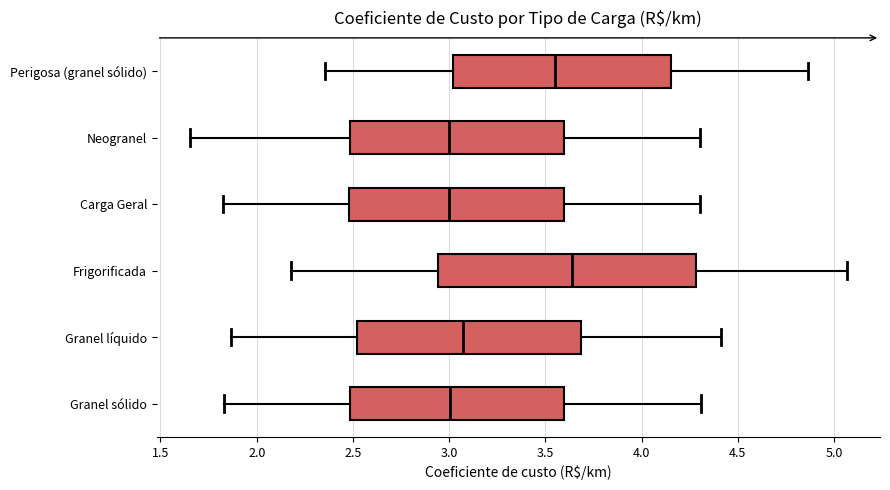

Where is the left edge of the box for Granel sólido on the x-axis? The values are not printed on the chart, so give them approximately, as read against the axis.

2.50